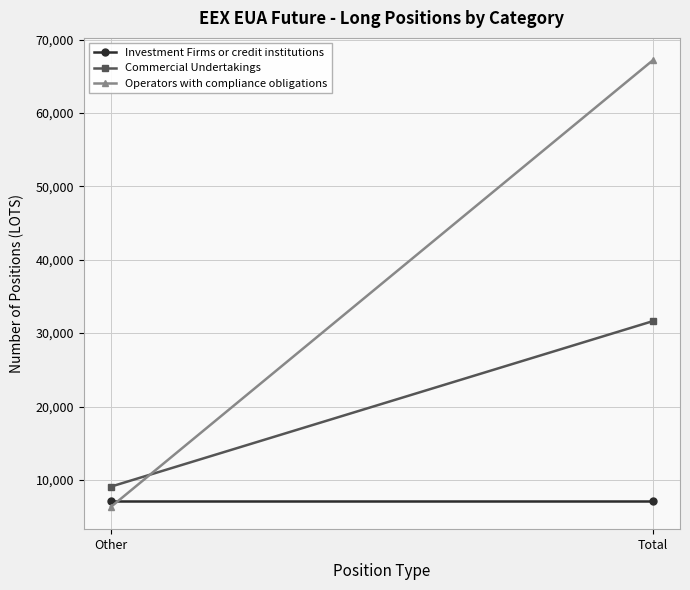

Reading left to right, transcribe all the data shown in this chart.

Investment Firms or credit institutions: Other=7161	Total=7161
Commercial Undertakings: Other=9086	Total=31635
Operators with compliance obligations: Other=6329	Total=67184